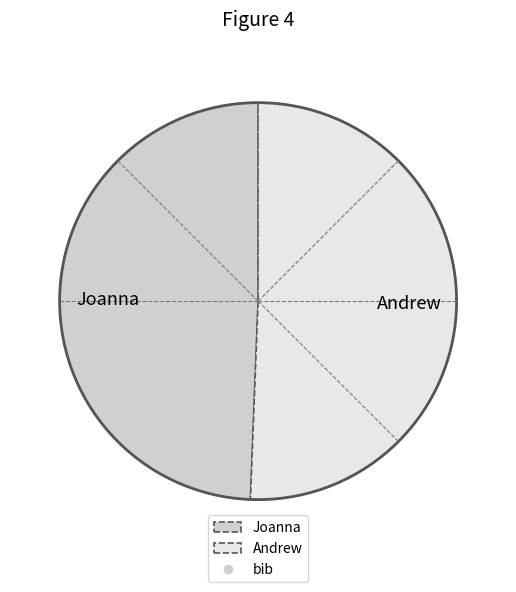

Is it true that Joanna is 49% of the pie?

True